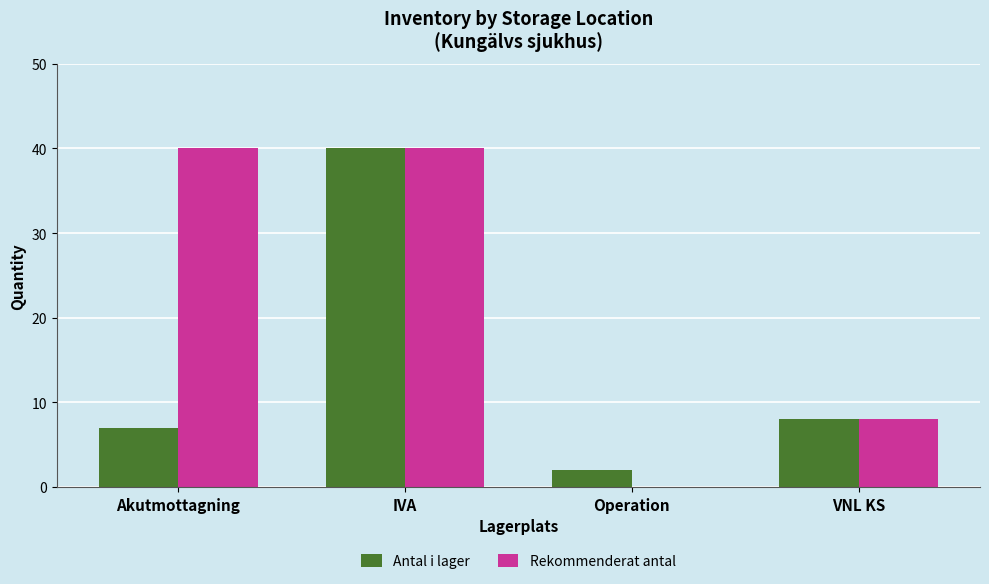

What is the sum of all Antal i lager values?

57